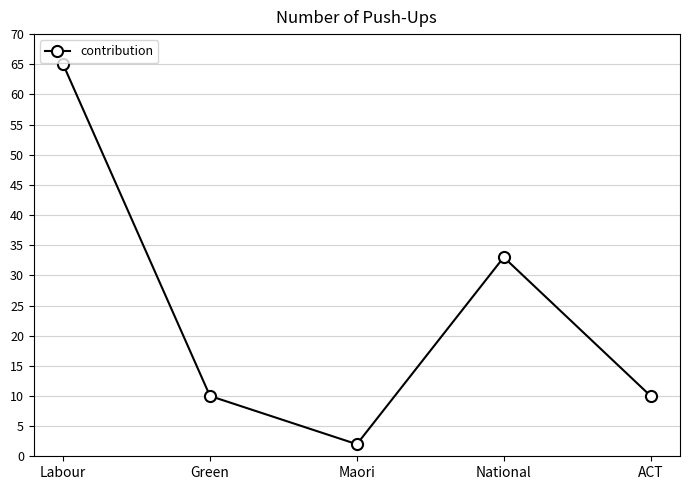

What is the label of the 3rd point from the right?

Maori